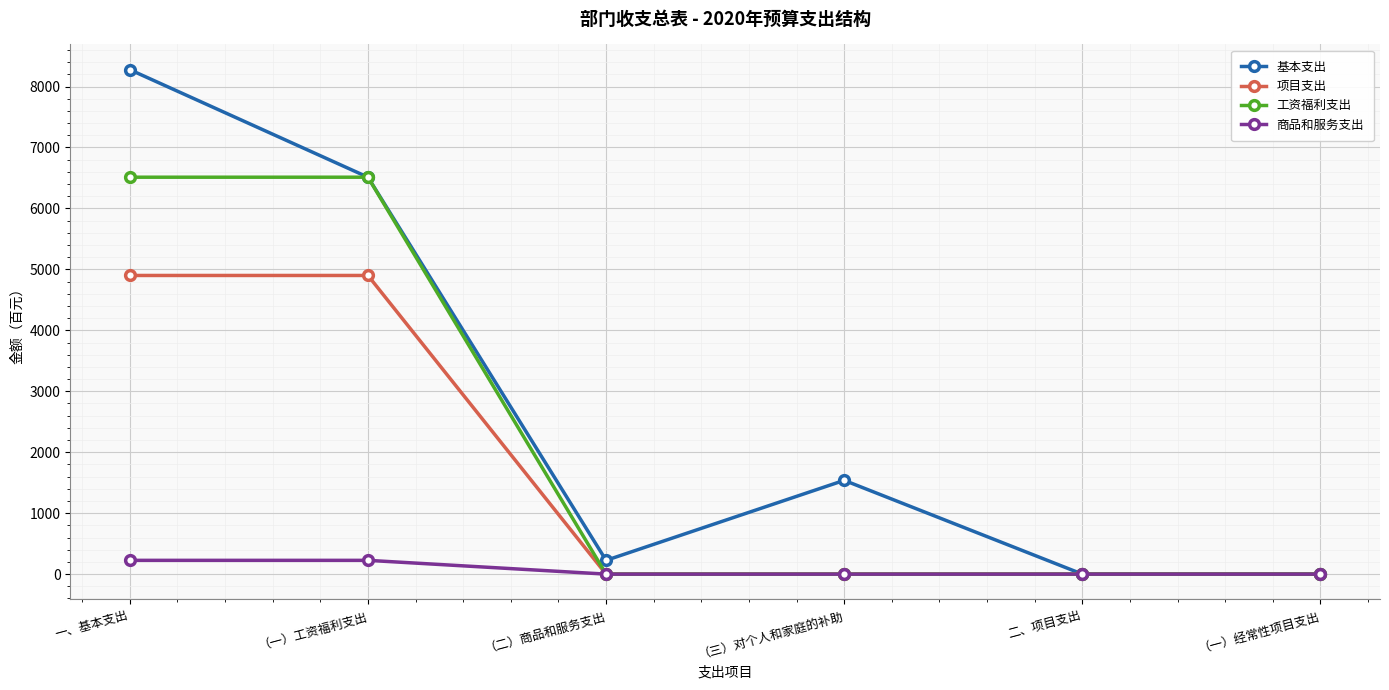

What is the value of the 商品和服务支出 point at the 2nd from the left?

226.0